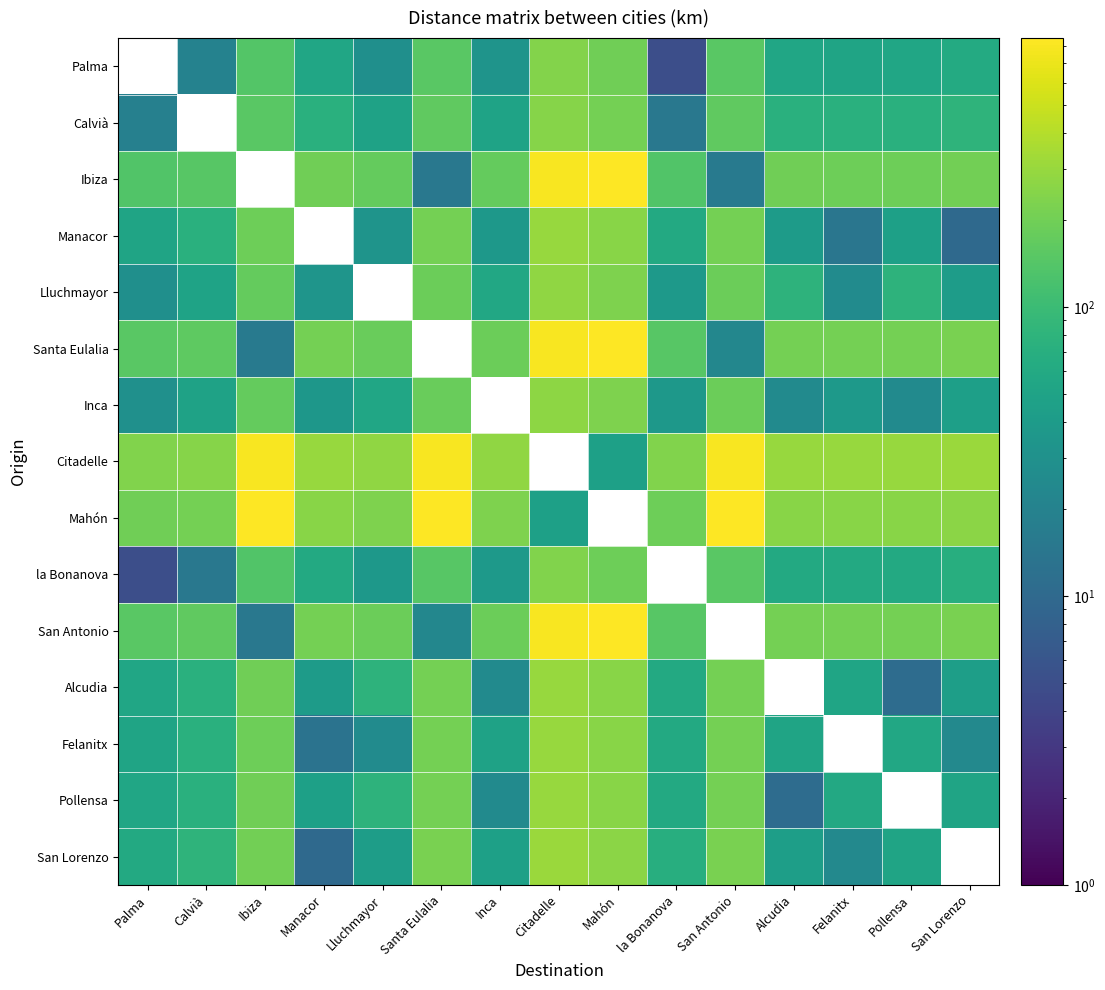

Is the value of Felanitx at Santa Eulalia greater than the value of Lluchmayor at Felanitx?

Yes